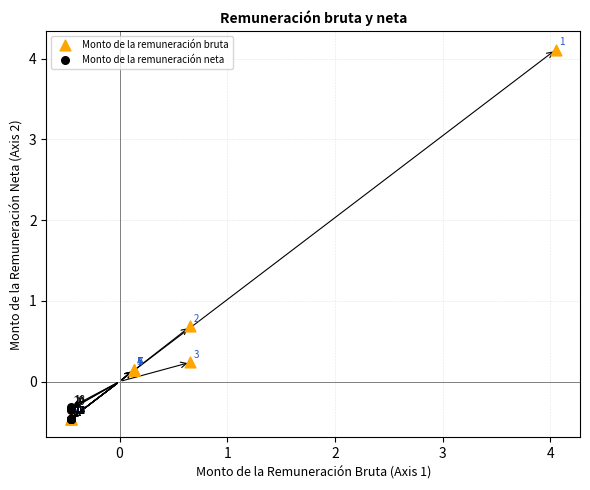

What are all the series names shown in the legend?

Monto de la remuneración bruta, Monto de la remuneración neta